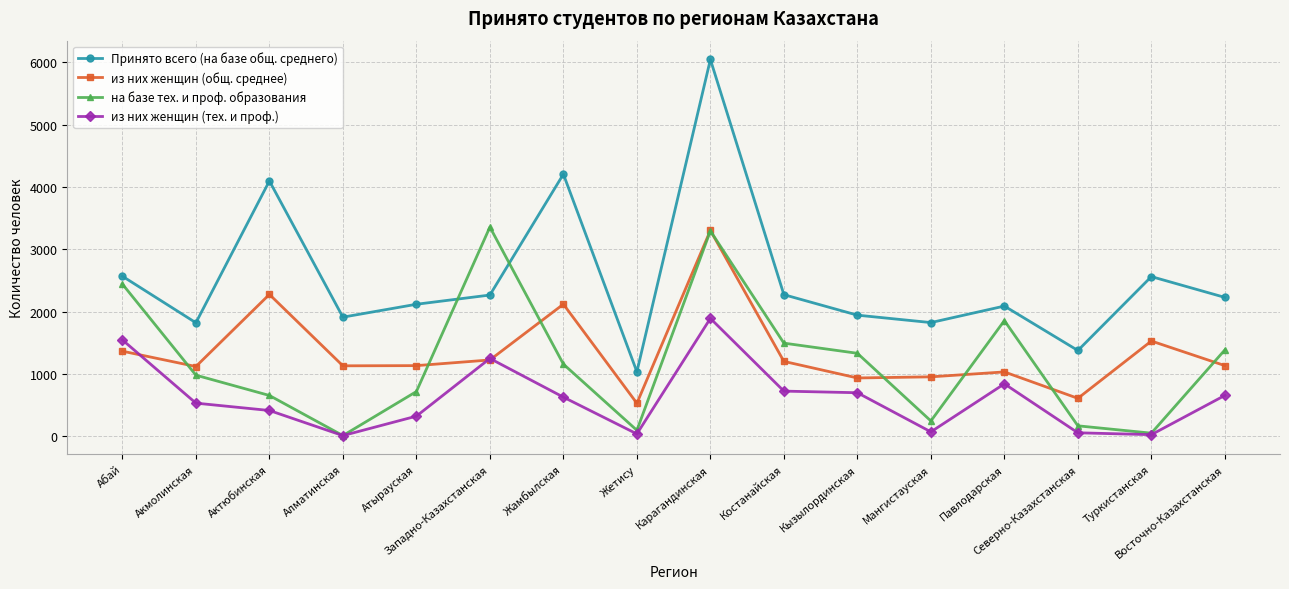

How many interior local peaks does the Принято всего (на базе общ. среднего) series have?

5